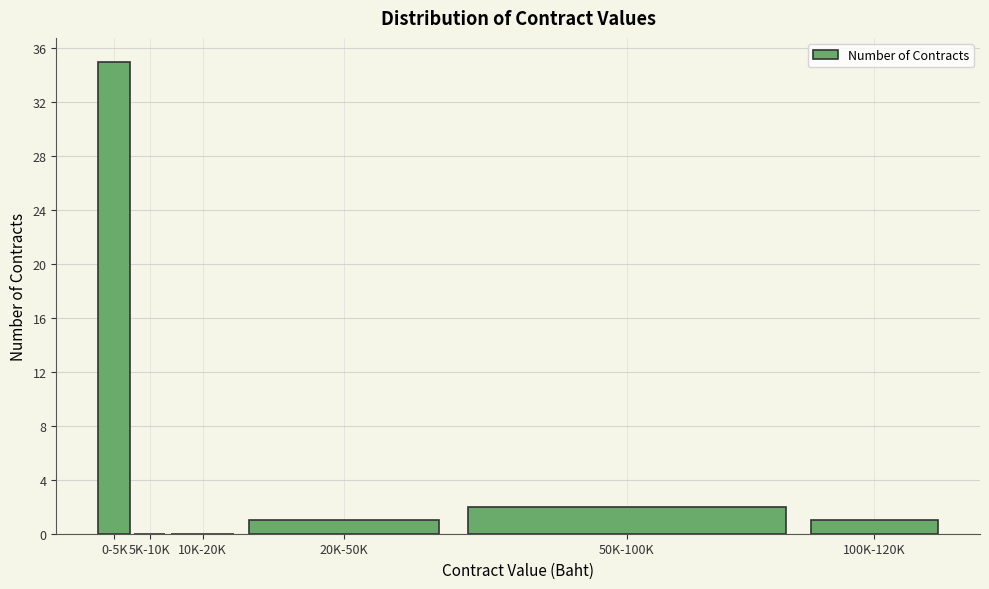

Reading right to left, extract all data points from this chart.

100K-120K=1	50K-100K=2	20K-50K=1	10K-20K=0	5K-10K=0	0-5K=35